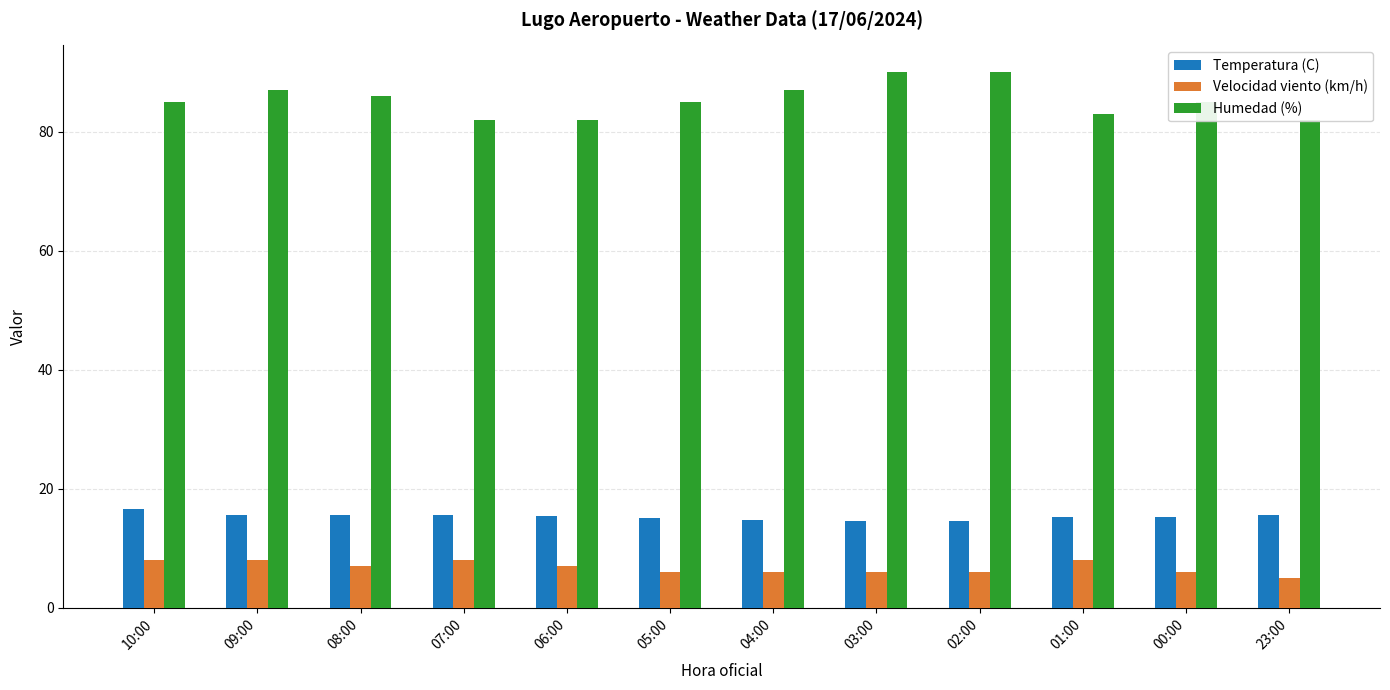

The Humedad (%) series shows 86.0 at 08:00. True or false?

True